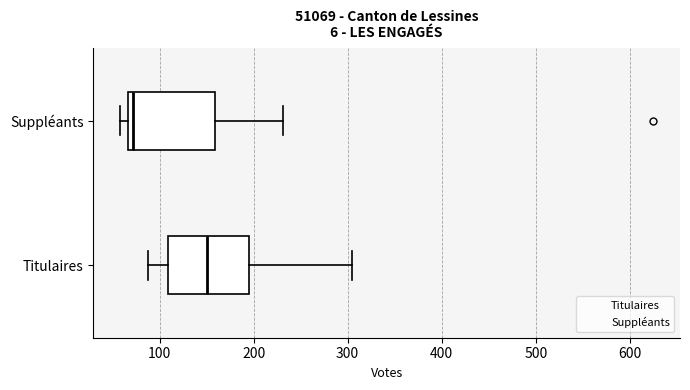

Reading bottom to top, transcribe this box plot: for each box, give where its median line is, the range the box spans, and where its two whiskers end, as read against the x-axis. The values are not printed on the chart, so give them approximately, as read against the axis.

Titulaires: median 150, box 110 to 200, whiskers 90 to 310
Suppléants: median 70 (just right of the box's left edge), box 70 to 160, whiskers 60 to 230